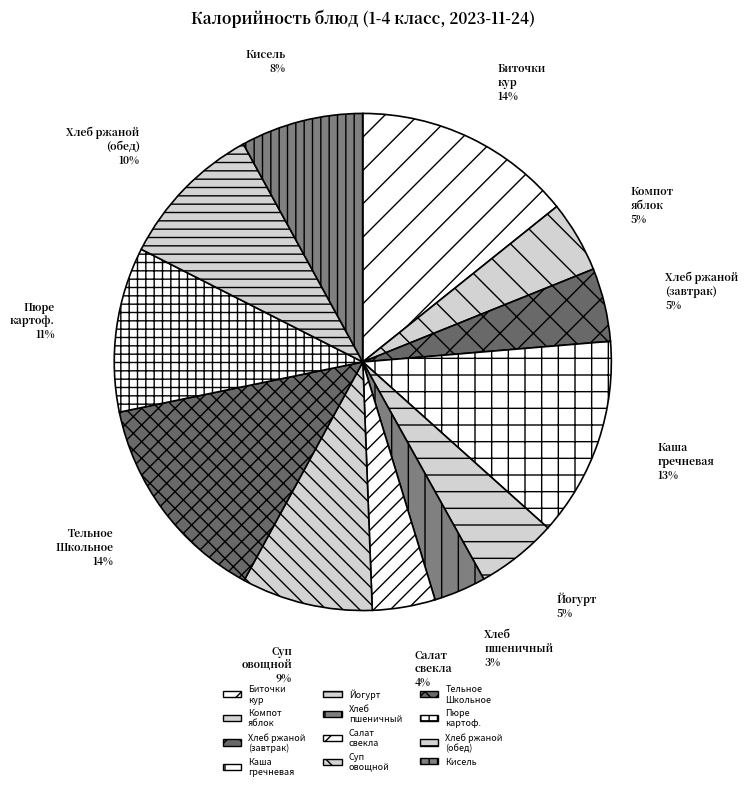

What is the ratio of the value at Суп овощной to the value at Компот яблок?

1.8